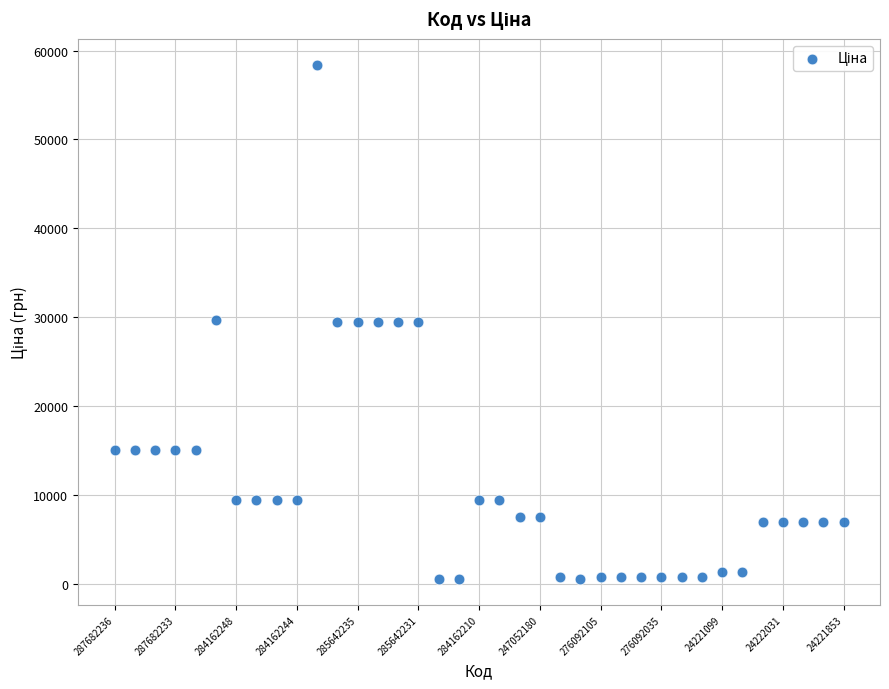

What is the range of Y values (max minus min)?

57875.1